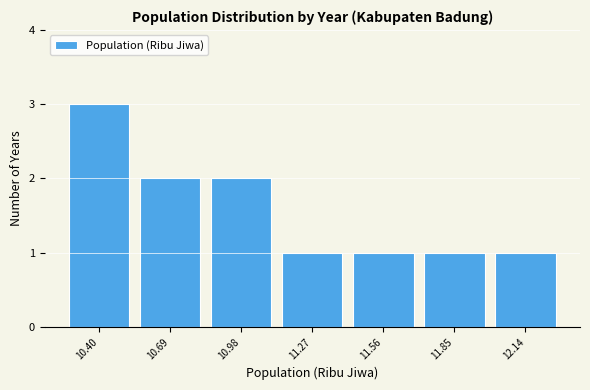

Reading left to right, list every bar in this chart as the range it spans on the x-axis followed by its height. Neither the bar edges nor the heights are printed on the chart, so give them approximately, as read against the axes.

10.25 to 10.55: 3
10.55 to 10.85: 2
10.85 to 11.10: 2
11.10 to 11.40: 1
11.40 to 11.70: 1
11.70 to 12.00: 1
12.00 to 12.30: 1